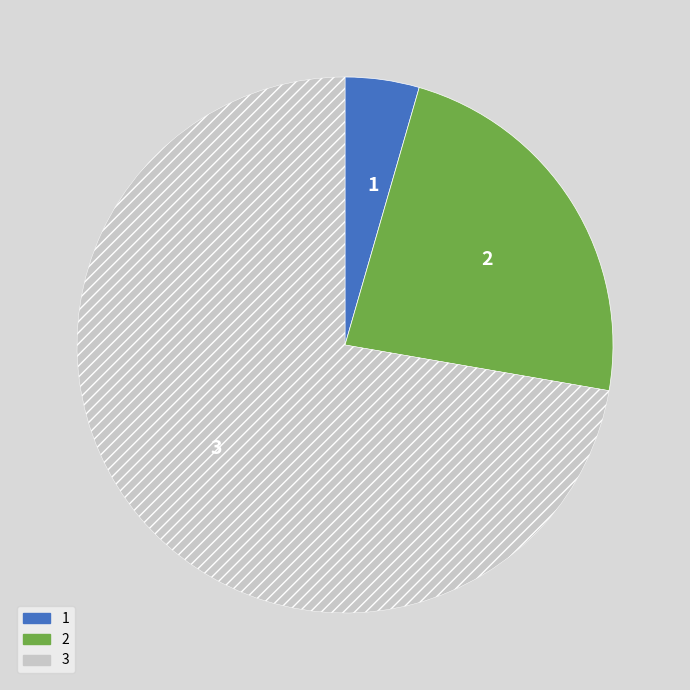

How many slices are in this pie chart?

3